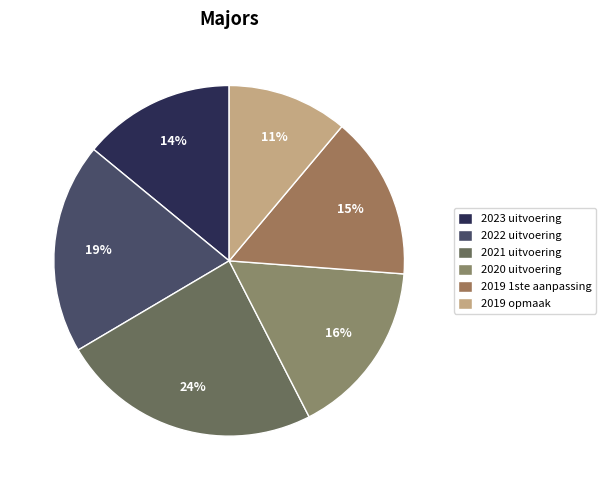

To the nearest percent, what percentage of the pie is 2022 uitvoering?

19%